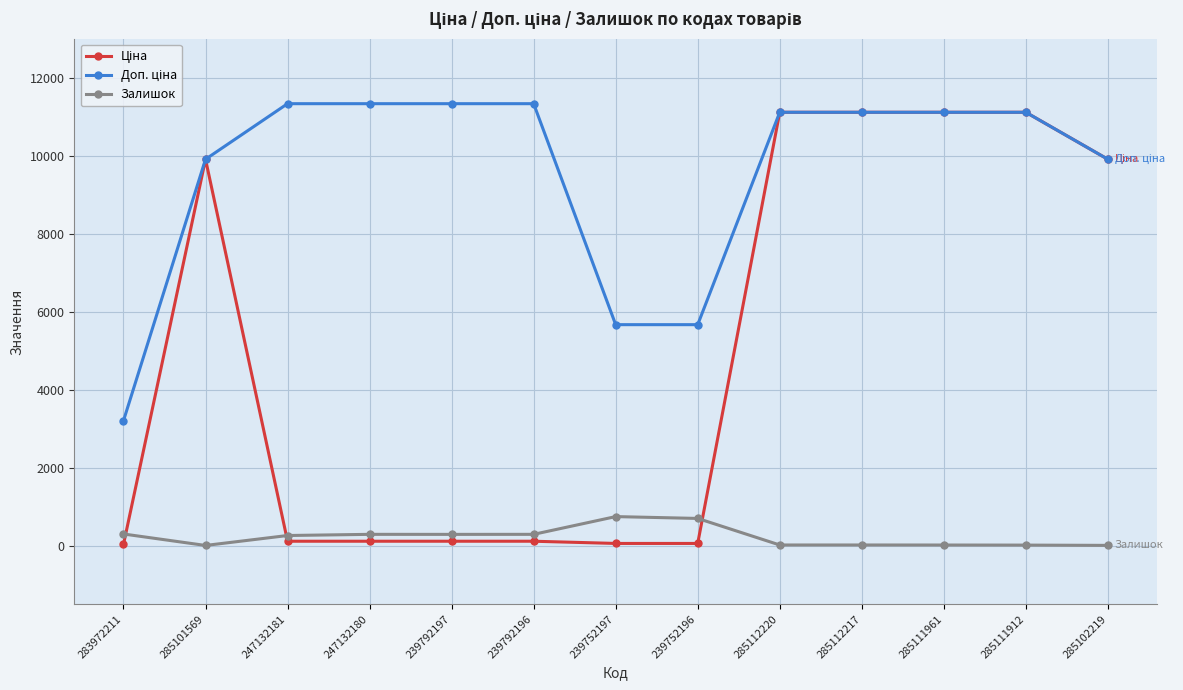

How many lines are shown in the chart?

3